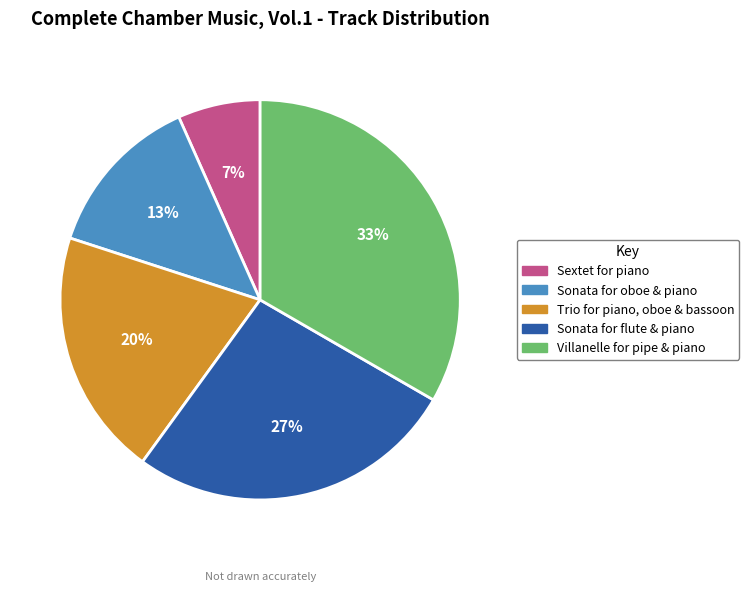

Count the number of slices in the pie.

5